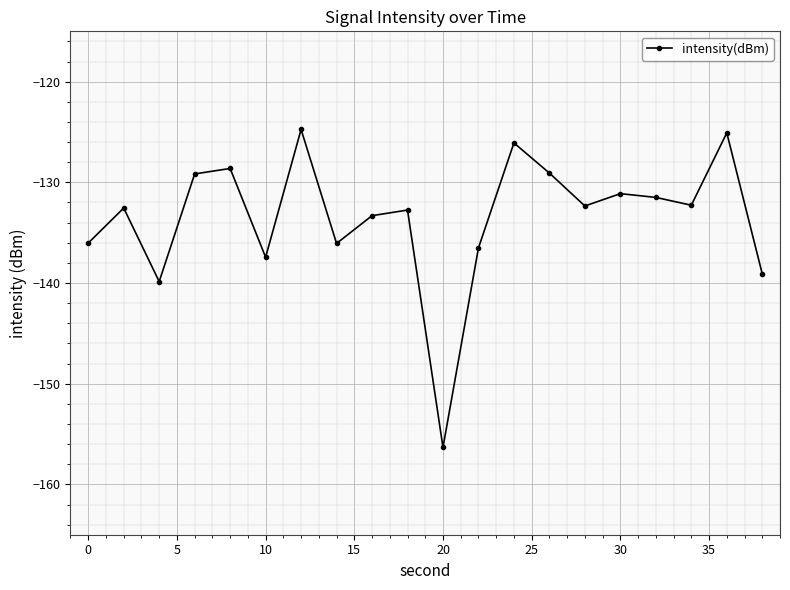

How many interior local peaks (higher than both neighbors) does the data have?

7